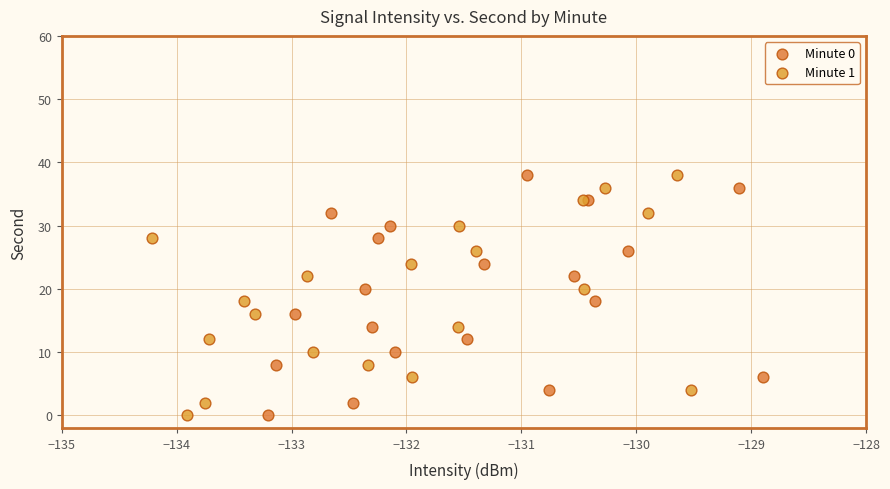

What are all the series names shown in the legend?

Minute 0, Minute 1